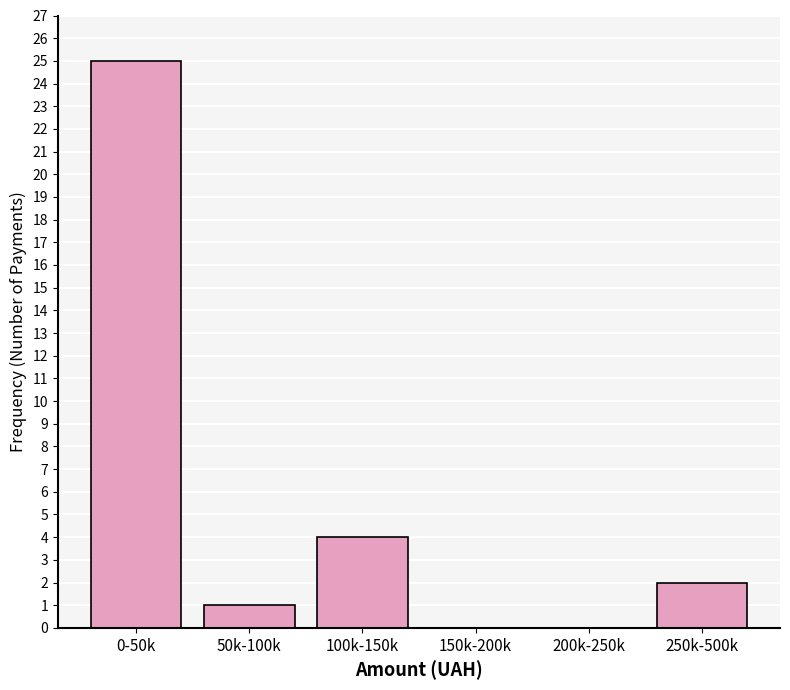

Reading left to right, what are all the values shown in this chart?

0-50k=25	50k-100k=1	100k-150k=4	150k-200k=0	200k-250k=0	250k-500k=2